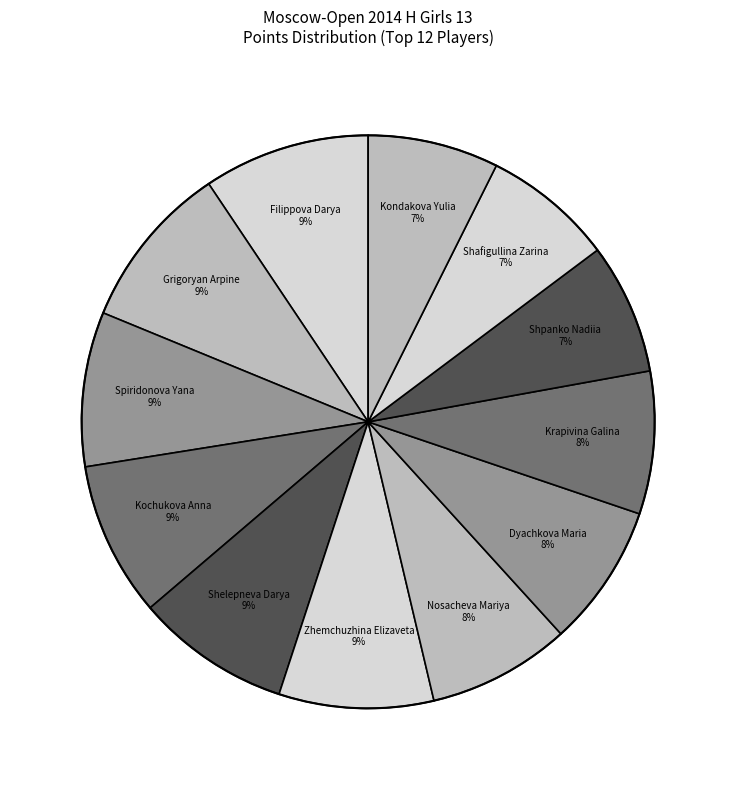

Combined, do Filippova Darya 9% and Nosacheva Mariya 8% account for over 50%?

No